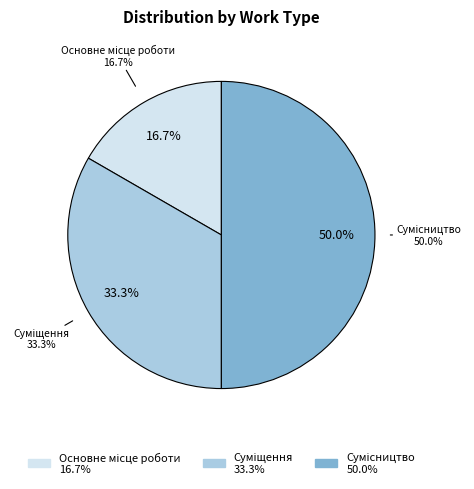

What percentage is the Основне місце роботи slice, to the nearest percent?

17%